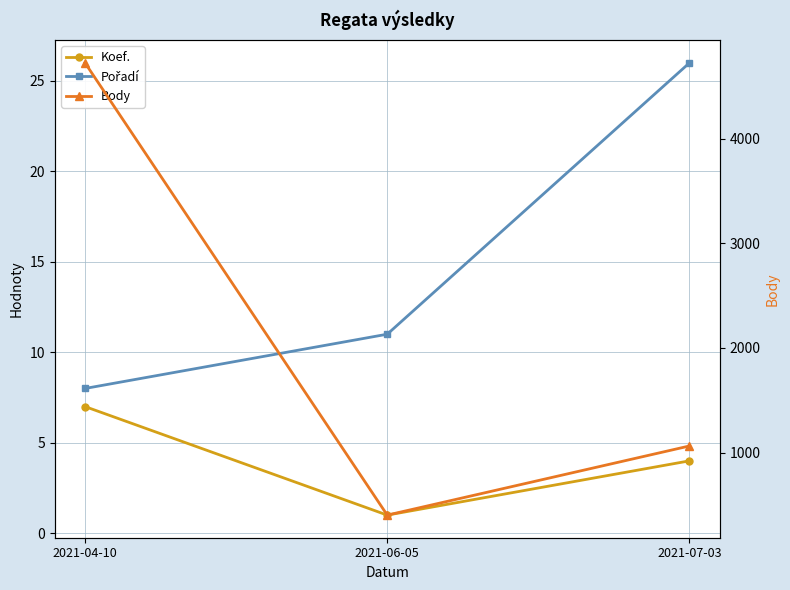

What is the lowest value of the Koef. series?

1